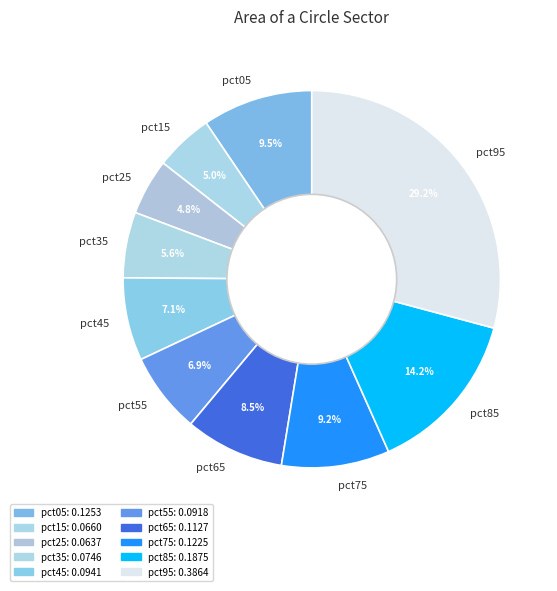

Which category has the biggest portion of the pie?

pct95